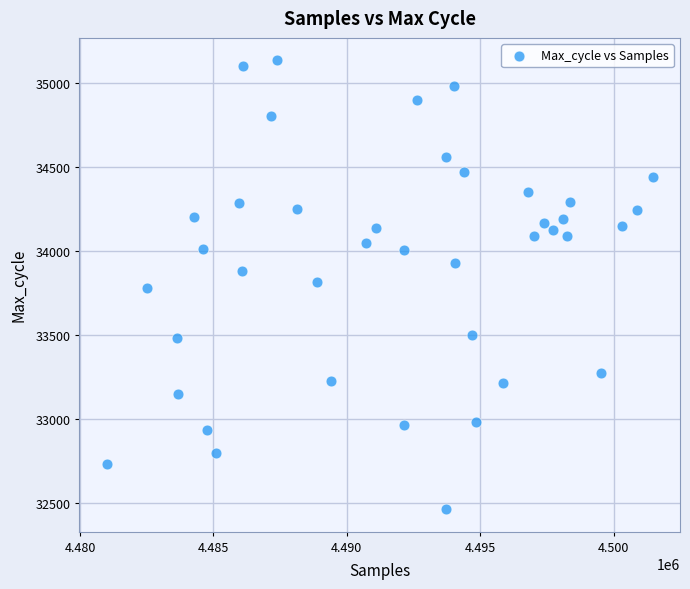

What is the range of X values (max minus min)?

20463